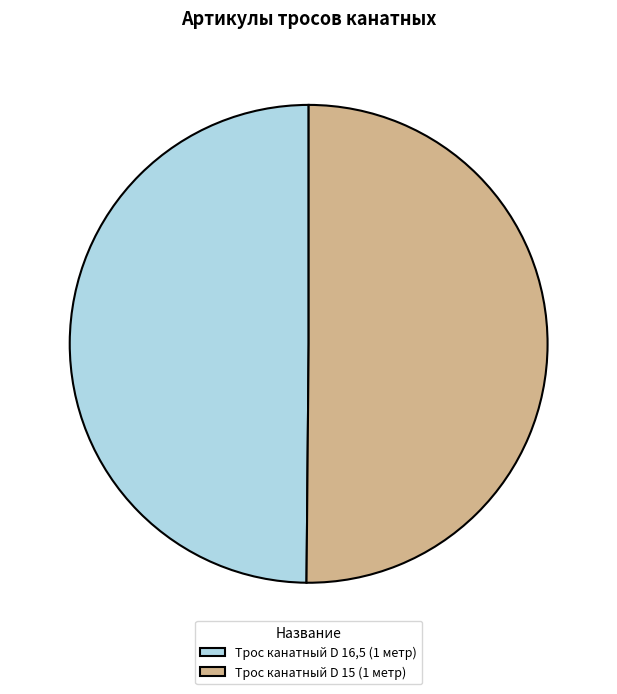

What is the ratio of the value at Трос канатный D 15 (1 метр) to the value at Трос канатный D 16,5 (1 метр)?

1.0